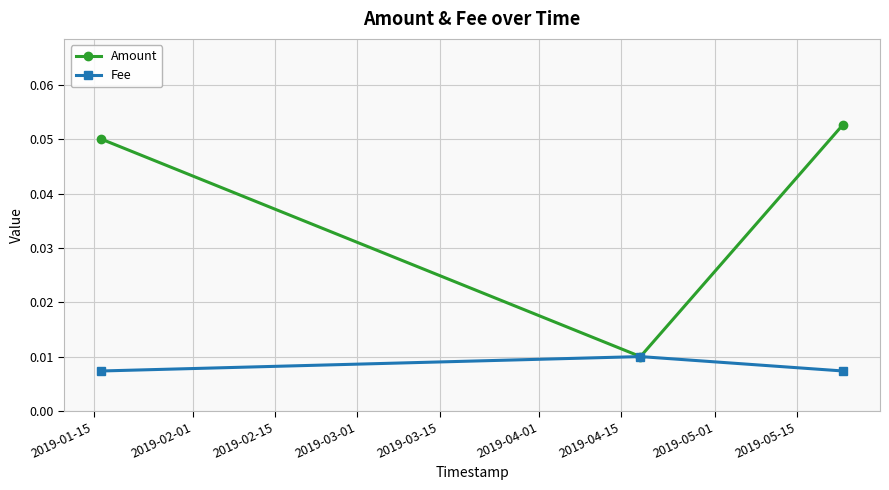

Which series has the largest total across all categories?

Amount